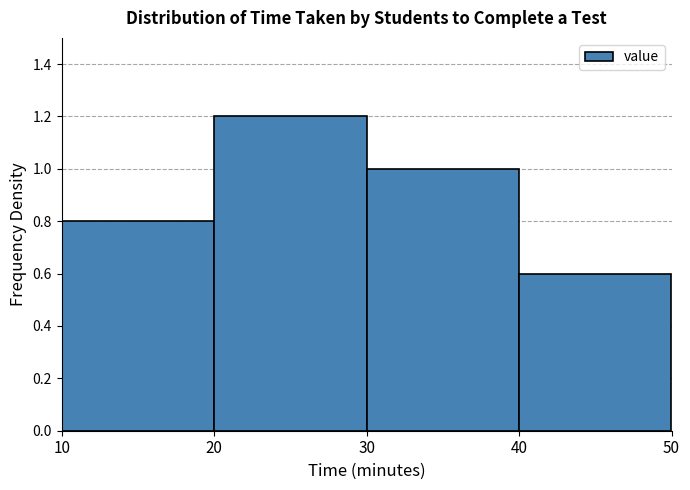

Reading left to right, list every bar in this chart as the range it spans on the x-axis followed by its height. The values are not printed on the chart, so give them approximately, as read against the axis.

10 to 20: 0.8
20 to 30: 1.2
30 to 40: 1.0
40 to 50: 0.6